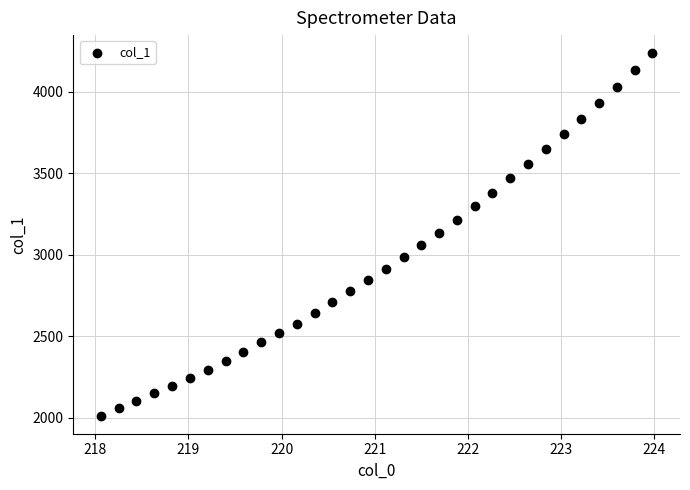

What is the range of X values (max minus min)?

5.9